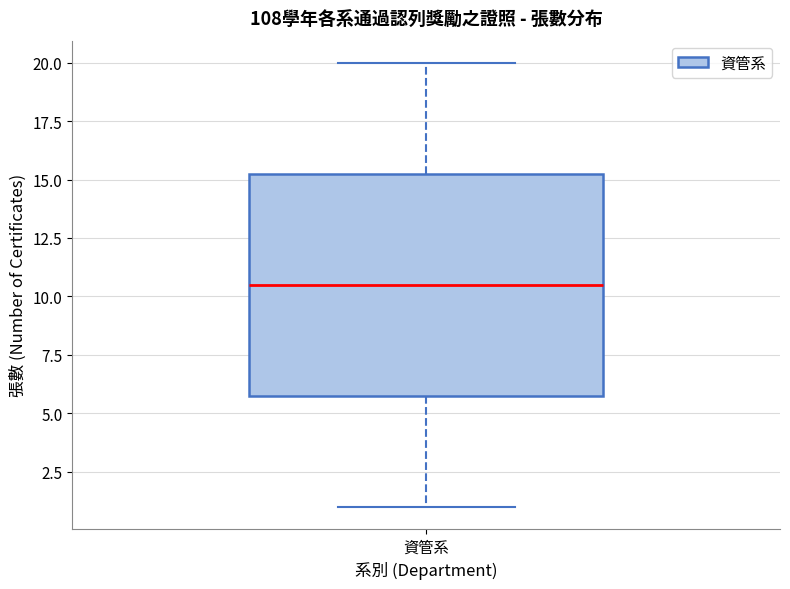

Where does the upper whisker of the box for 資管系 end on the y-axis? The values are not printed on the chart, so give them approximately, as read against the axis.

20.0